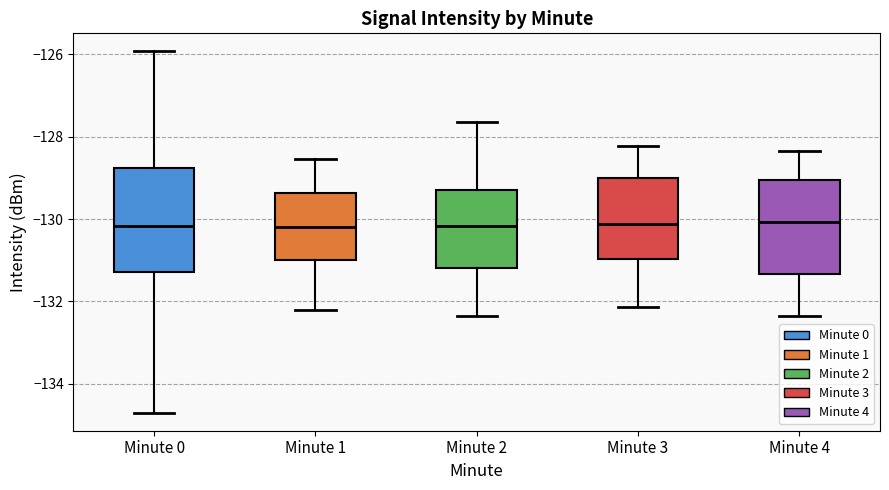

Where does the lower whisker of the box for Minute 2 end on the y-axis? The values are not printed on the chart, so give them approximately, as read against the axis.

-132.4